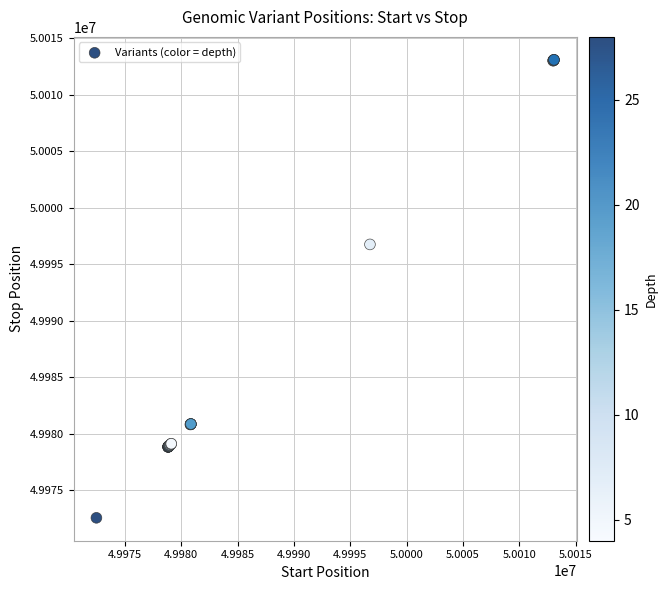

What Y value in the scatter plot is closest to 49992815?

49996742